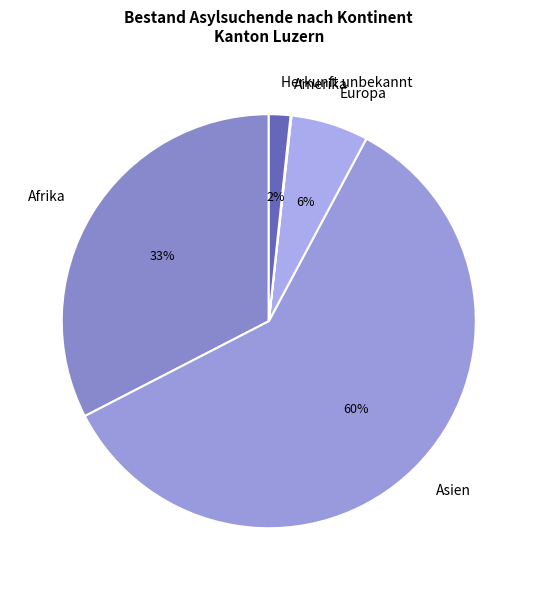

To the nearest percent, what is the difference between the Afrika and Herkunft unbekannt slice percentages?

31%